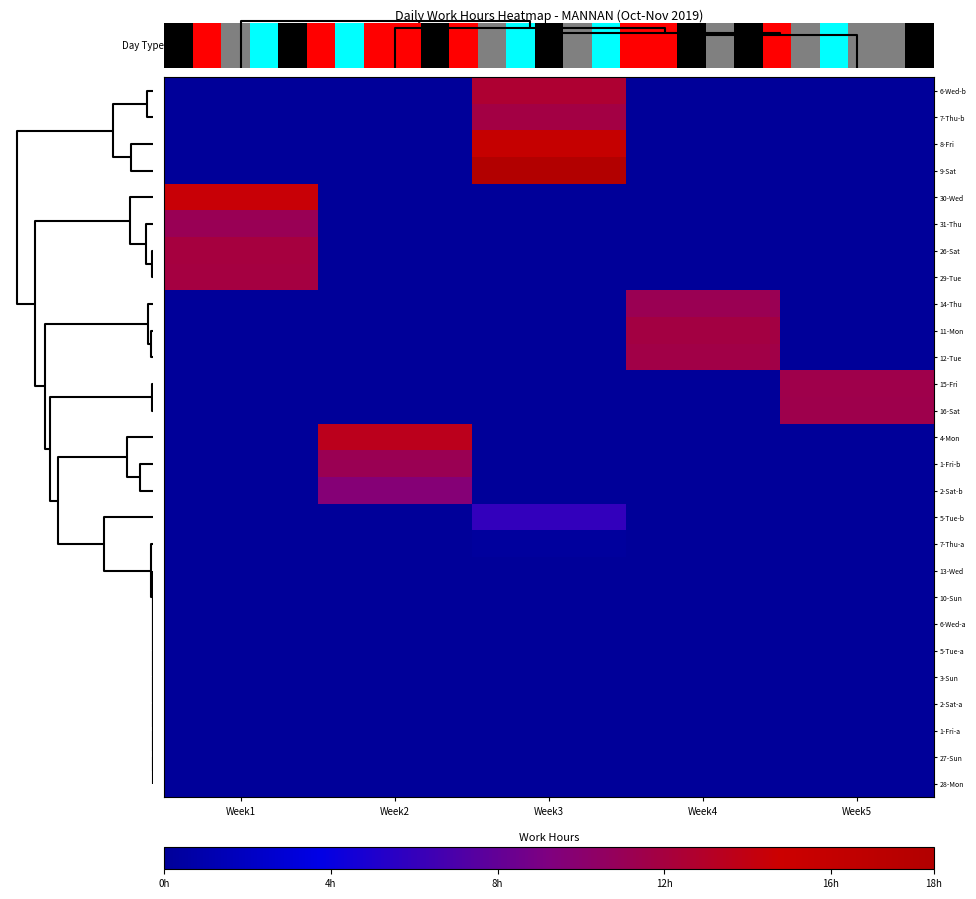

Rank the series by their maximum value, from highest to lowest.

9-Sat, 8-Fri, 30-Wed, 4-Mon, 6-Wed-b, 26-Sat, 29-Tue, 11-Mon, 7-Thu-b, 12-Tue, 15-Fri, 16-Sat, 1-Fri-b, 14-Thu, 31-Thu, 2-Sat-b, 5-Tue-b, 7-Thu-a, 13-Wed, 10-Sun, 6-Wed-a, 5-Tue-a, 3-Sun, 2-Sat-a, 1-Fri-a, 27-Sun, 28-Mon